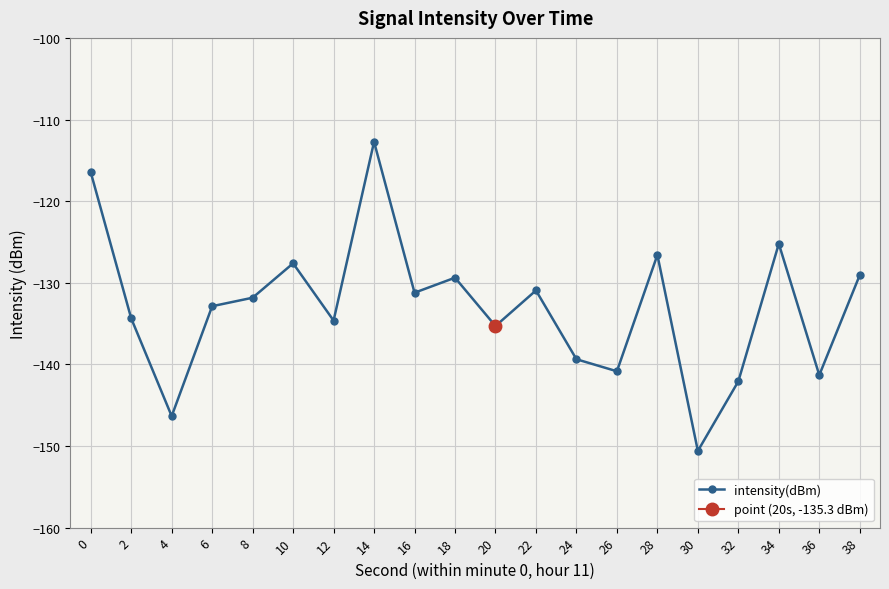

What is the value of the 14th point from the left?

-140.8